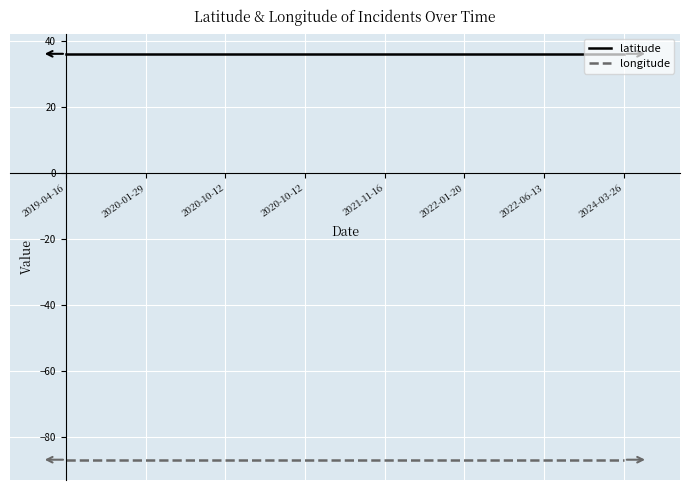

What are all the series names shown in the legend?

latitude, longitude